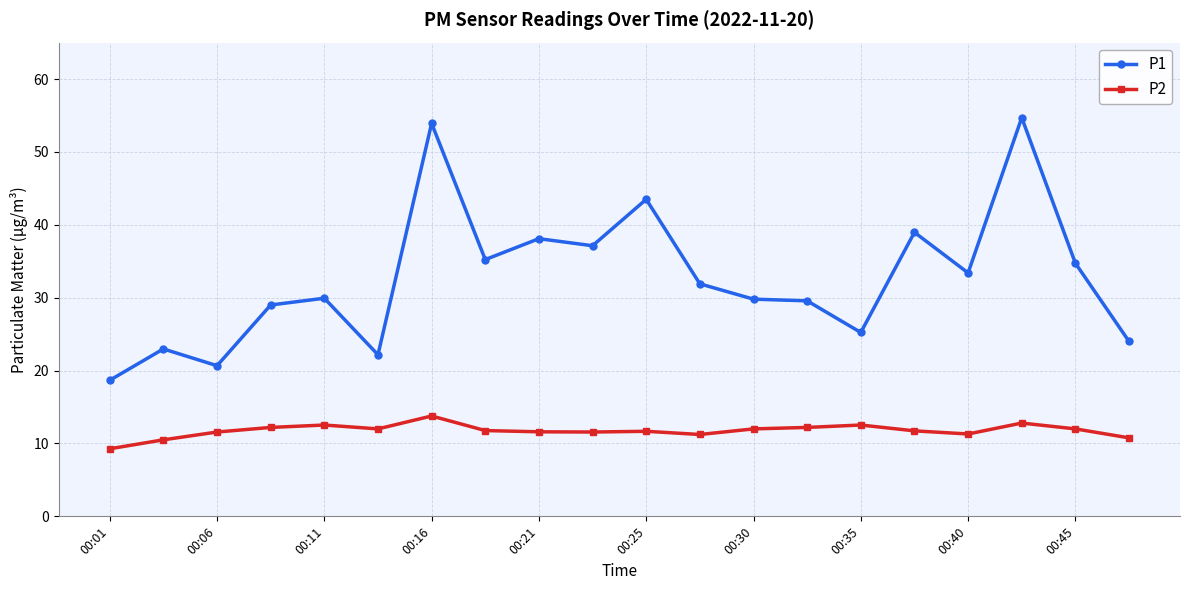

List the series in order of their peak value, highest first.

P1, P2